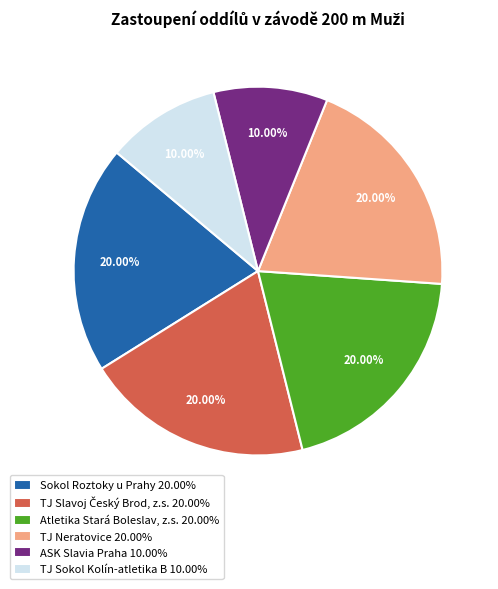

Which has a higher value, Sokol Roztoky u Prahy 20.00% or ASK Slavia Praha 10.00%?

Sokol Roztoky u Prahy 20.00%